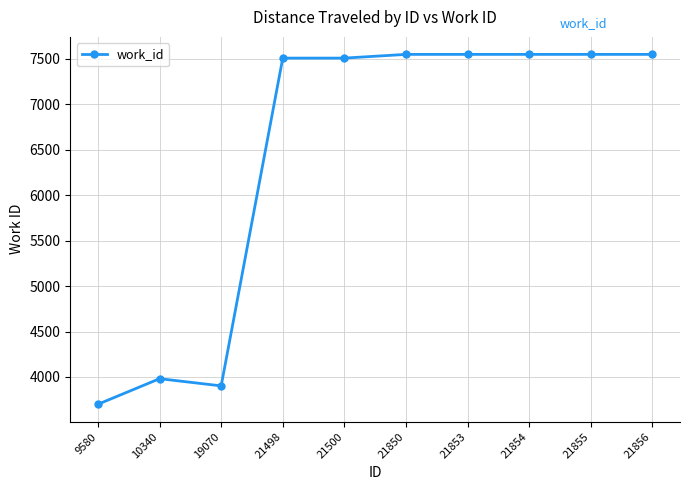

What is the difference between the maximum and minimum values?

3848